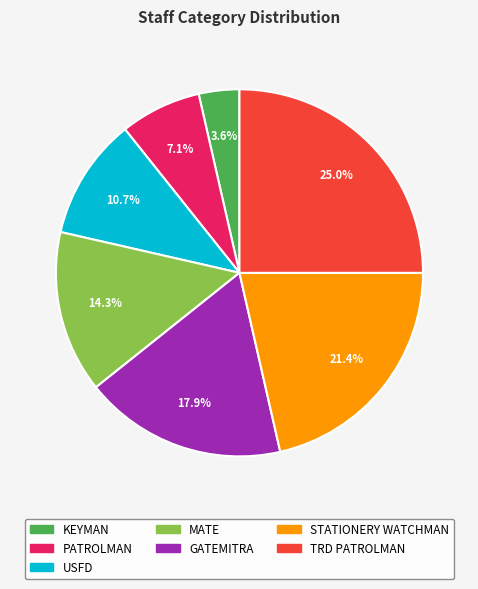

Is there any slice that represents more than half of the pie?

No